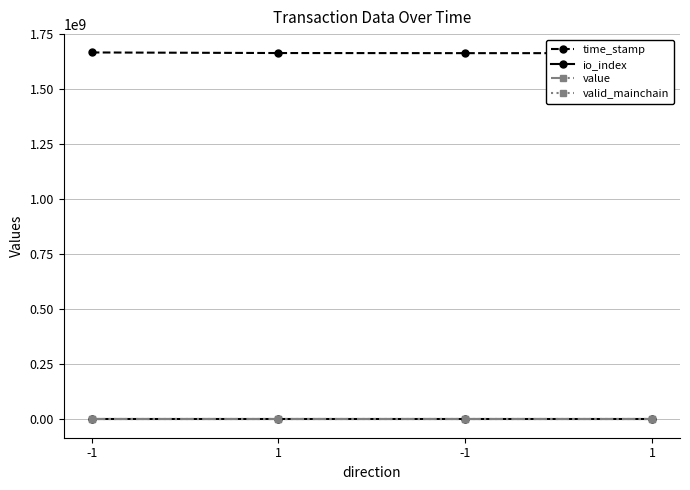

What is the average value of the valid_mainchain series?

1.0